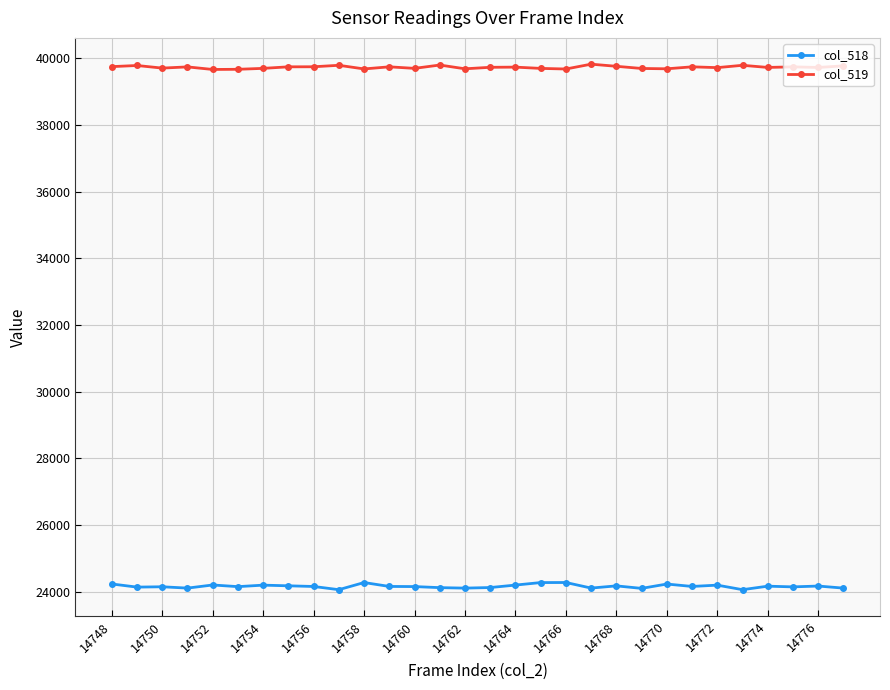

True or false: col_518 and col_519 intersect in this chart.

False